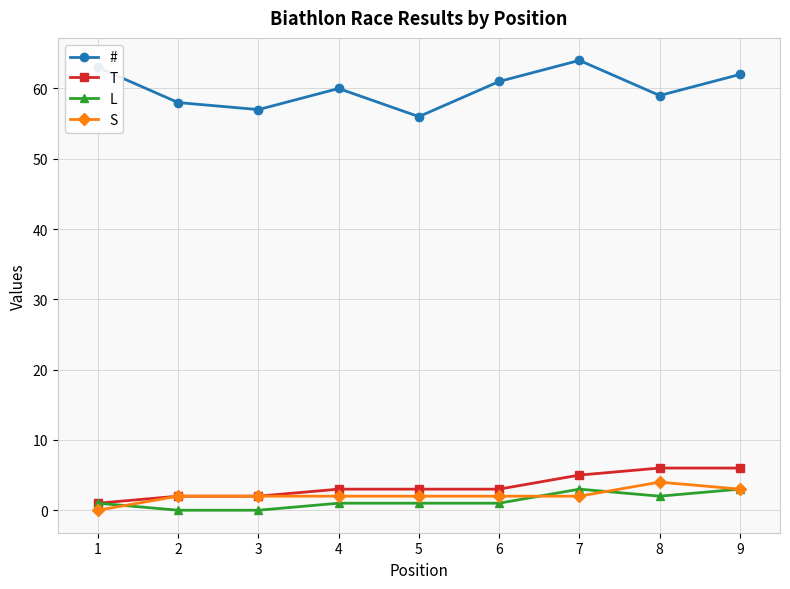

What is the maximum value shown in the chart?

64